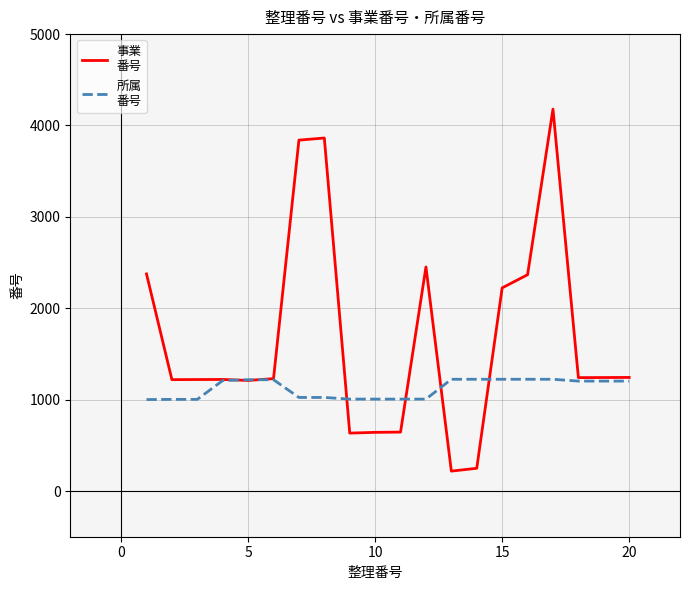

What is the greatest value displayed?

4179